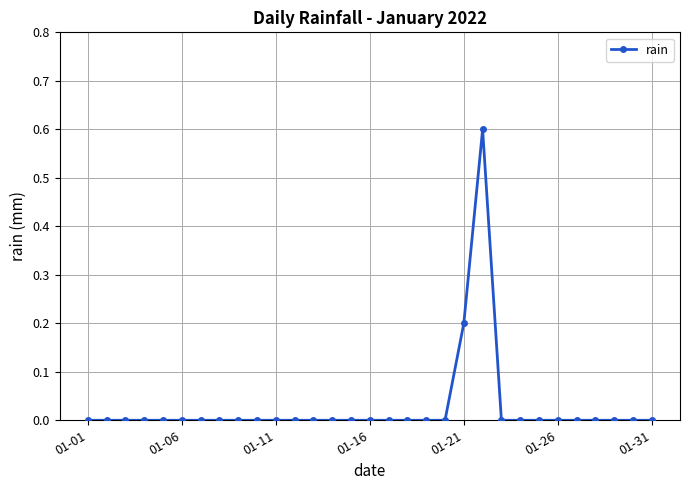

True or false: the data has more than 0 interior local peaks.

True